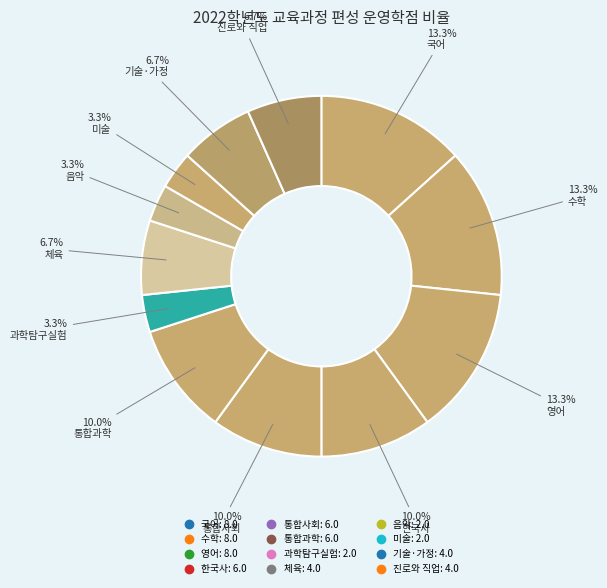

How much of the chart is everything except 수학?

86.7%